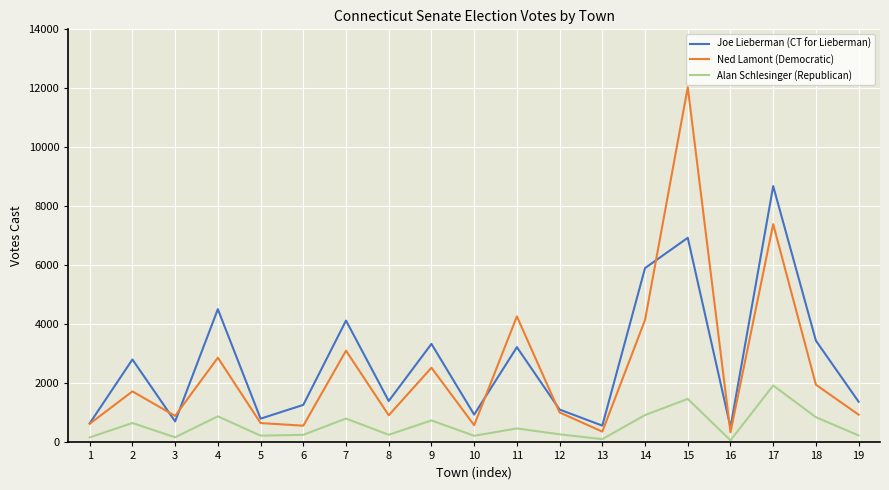

The Joe Lieberman (CT for Lieberman) series shows 1113 at 12. True or false?

True